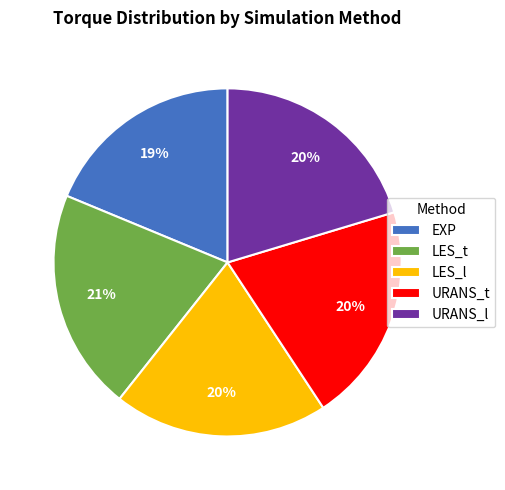

Does LES_t account for over 50% of the chart?

No